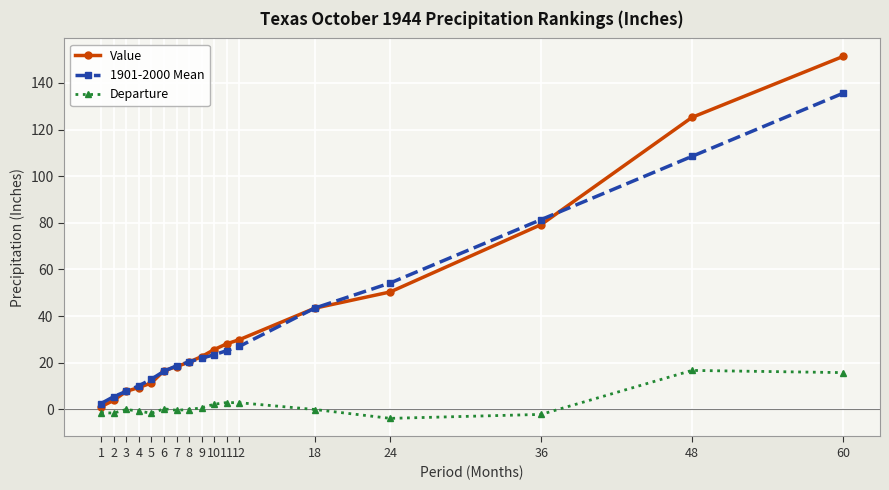

True or false: Value and Departure cross at least once.

False